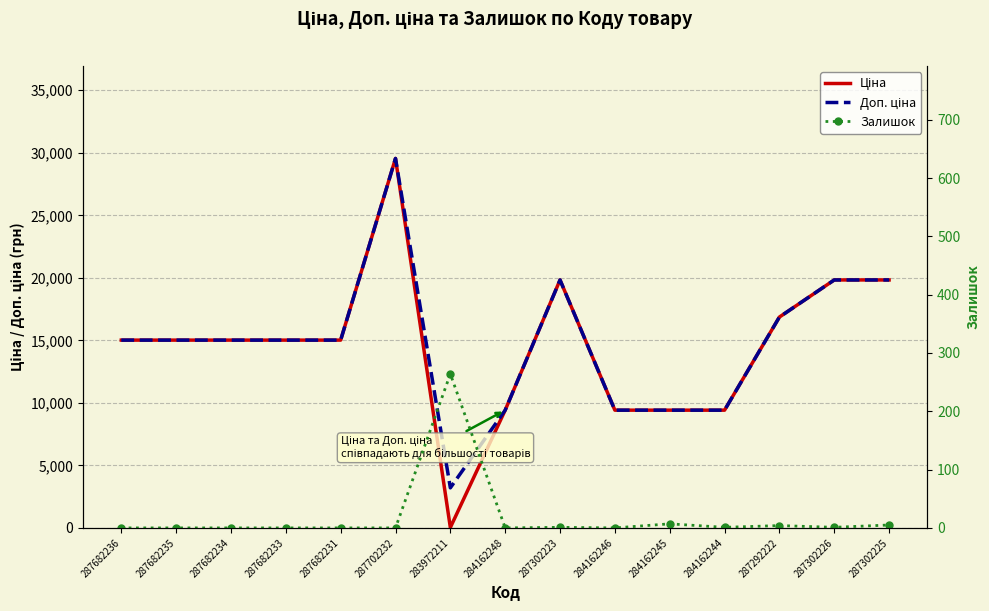

How many interior local peaks does the Доп. ціна series have?

2